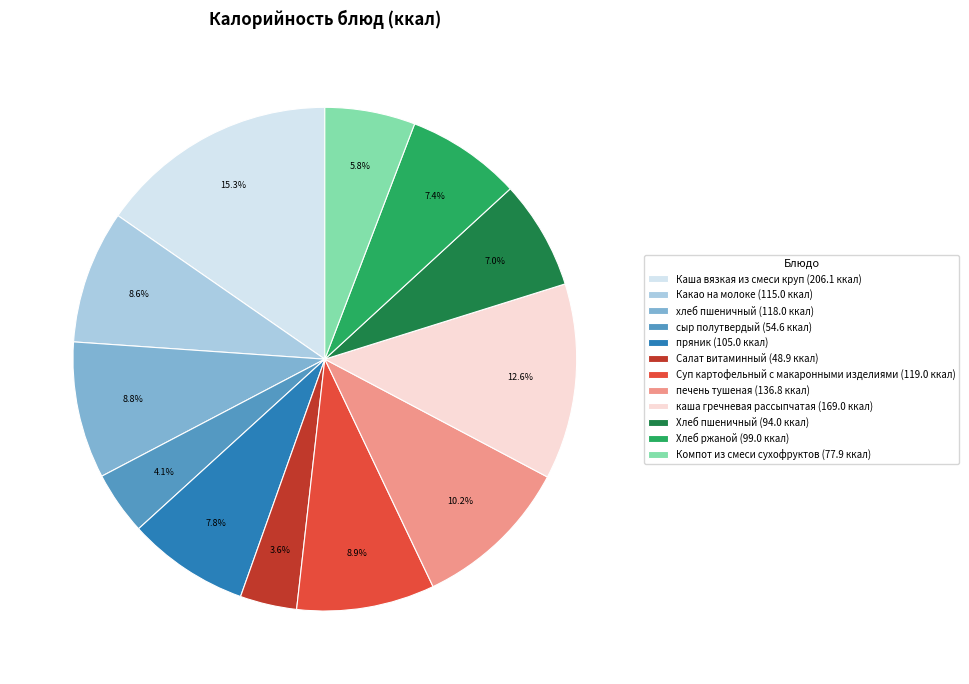

What is the largest slice in the pie chart?

Каша вязкая из смеси круп